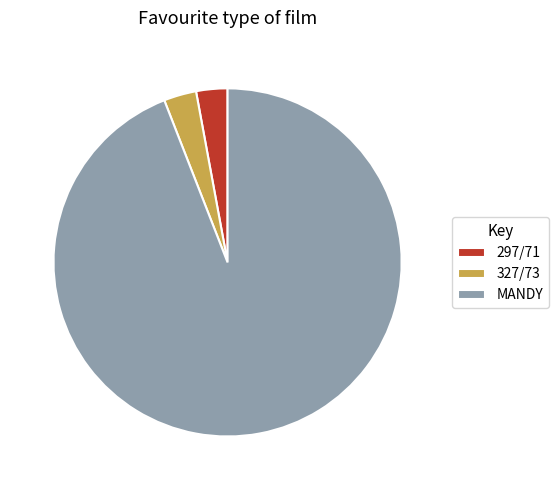

Do 297/71 and 327/73 together represent more than half of the pie?

No